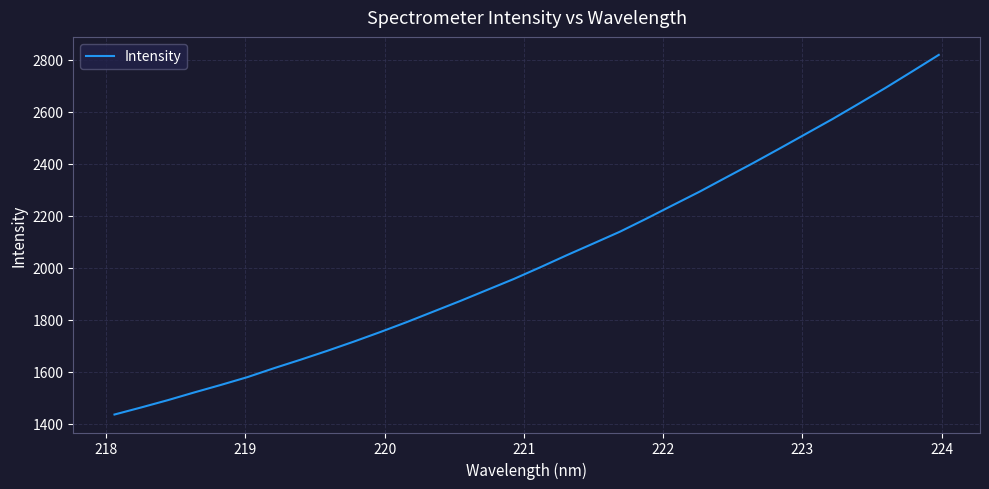

What is the maximum value shown in the chart?

2819.5